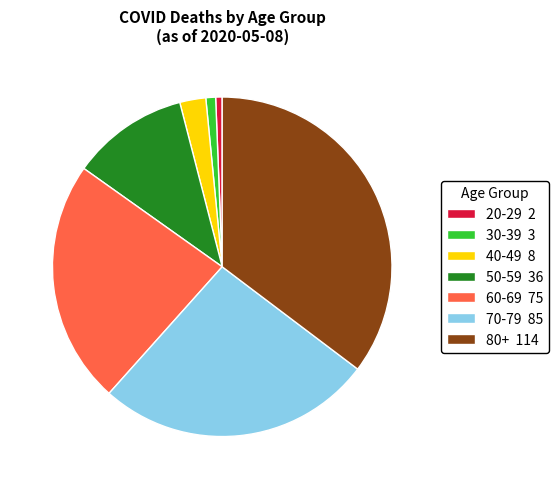

Is there any slice that represents more than half of the pie?

No